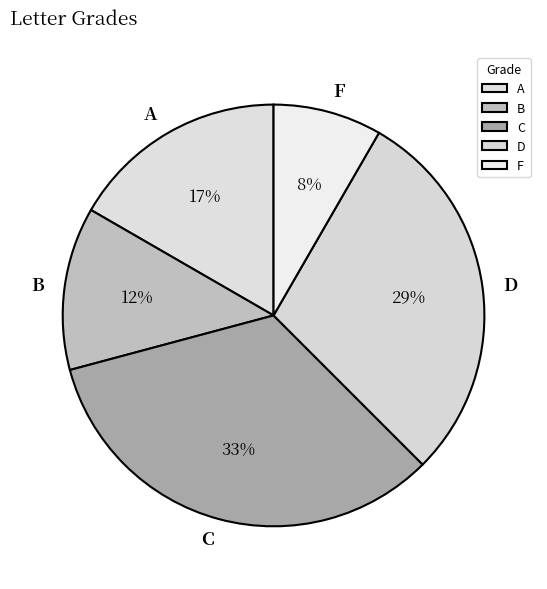

Which category has the smallest portion of the pie?

F